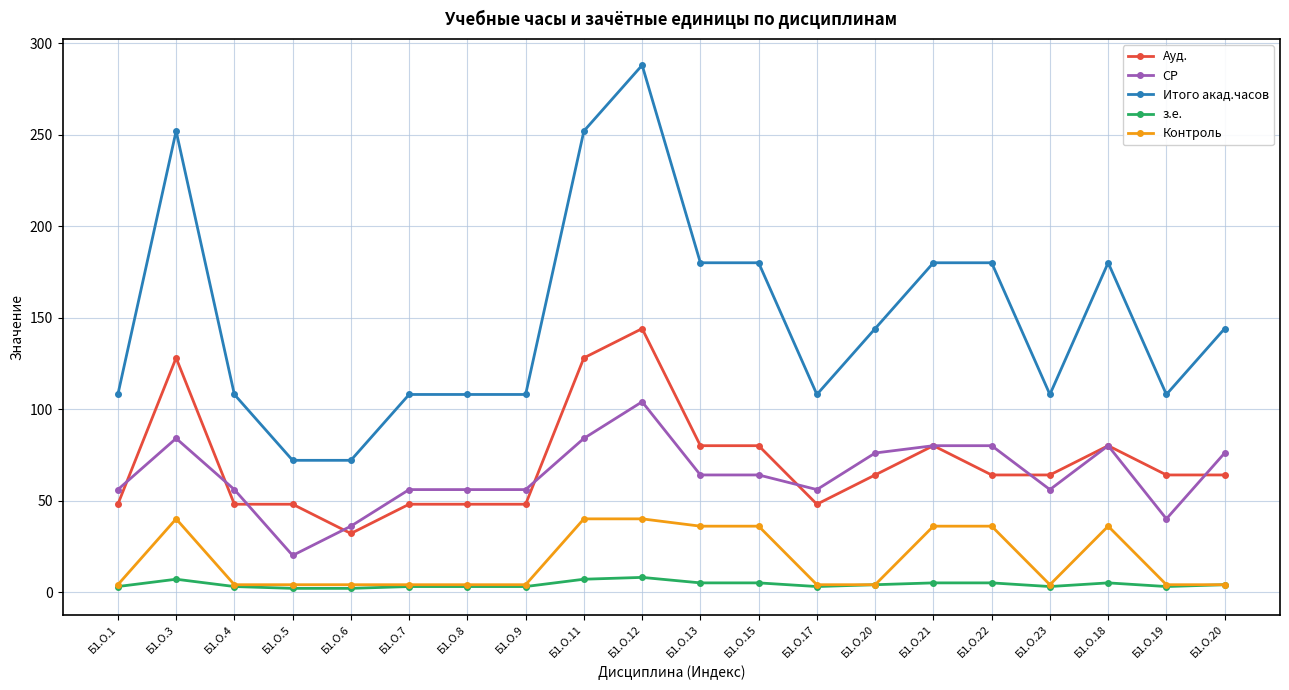

At which label does СР first exceed 64?

Б1.О.3